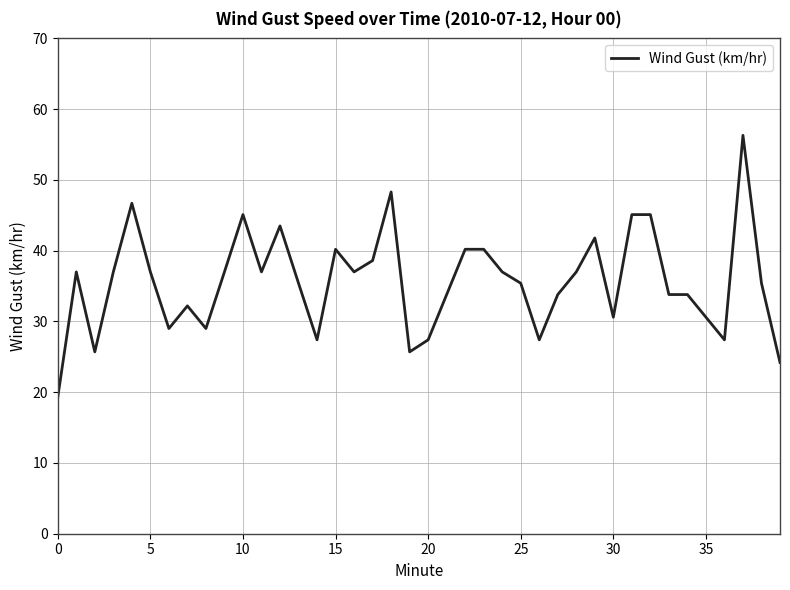

What is the minimum value shown in the chart?

19.3